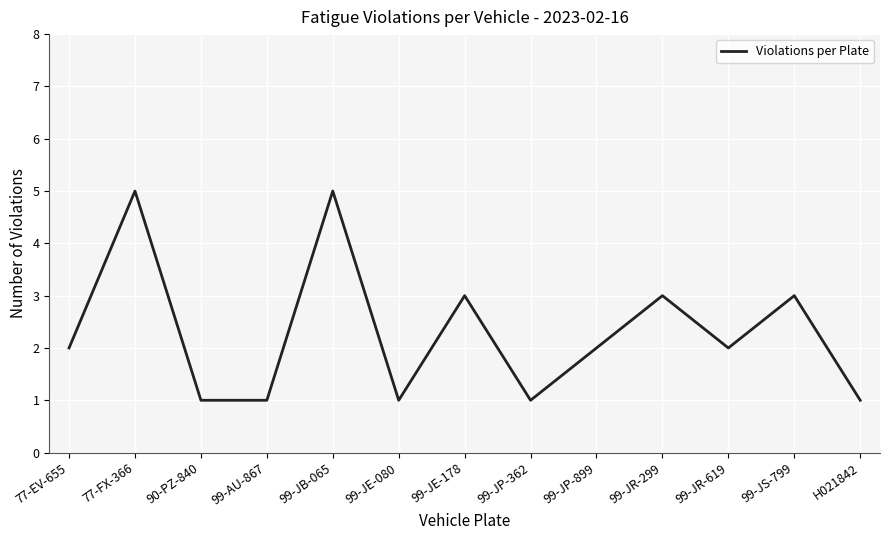

Read the value at 99-AU-867.

1